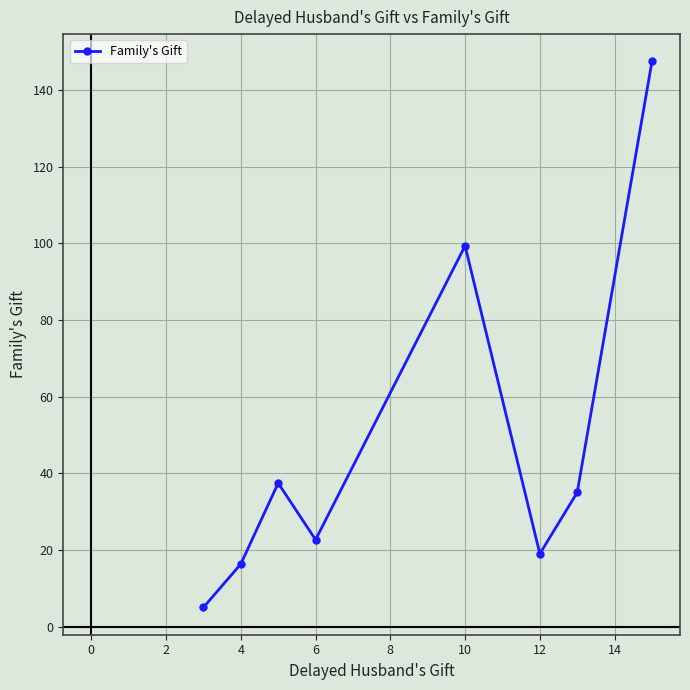

How many data points are less than 35?

4